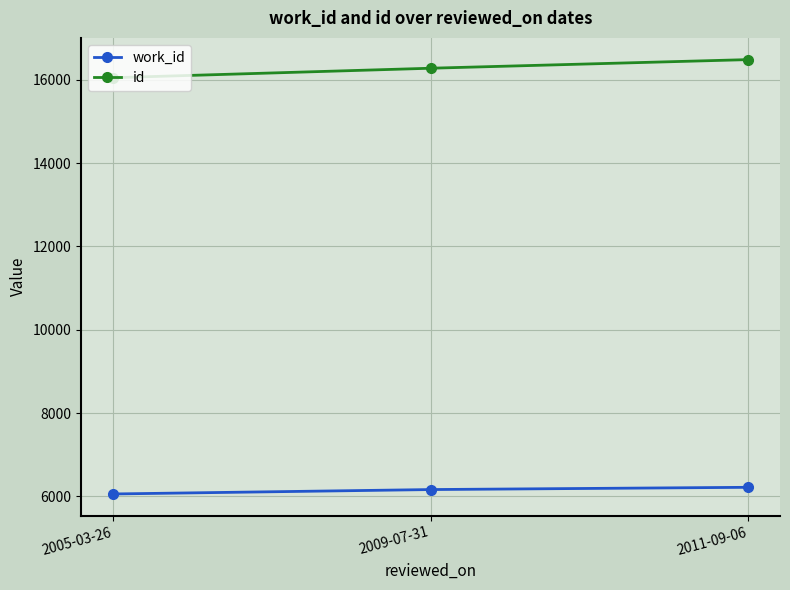

Does the chart display data point markers on the line(s)?

Yes